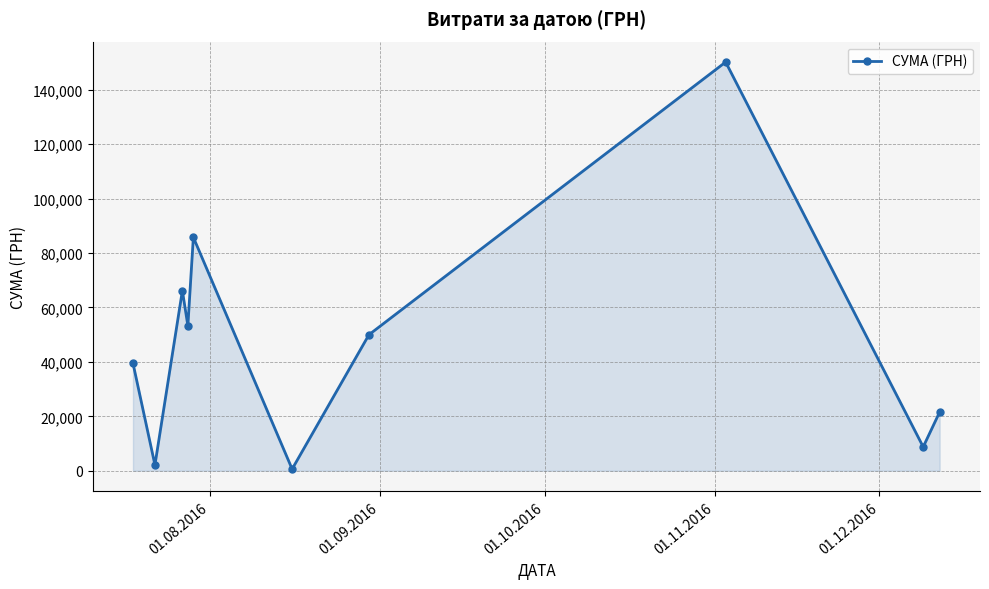

What is the value of the 9th point from the left?

8760.0